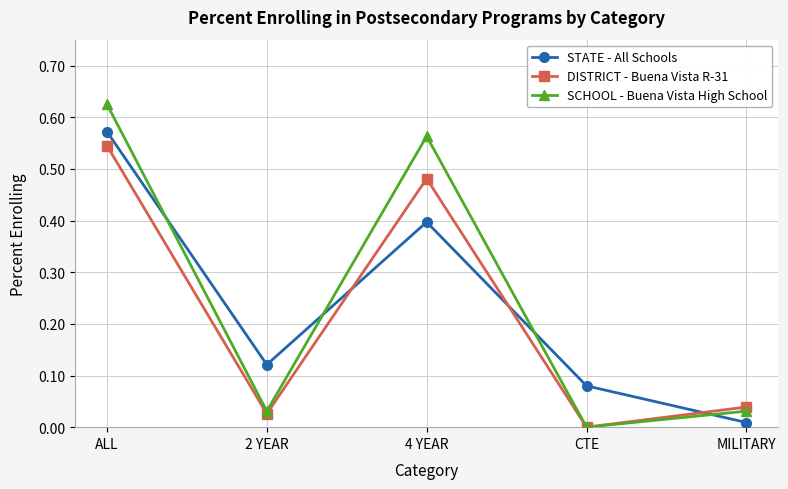

At how many categories does at least one series exceed 0?

5